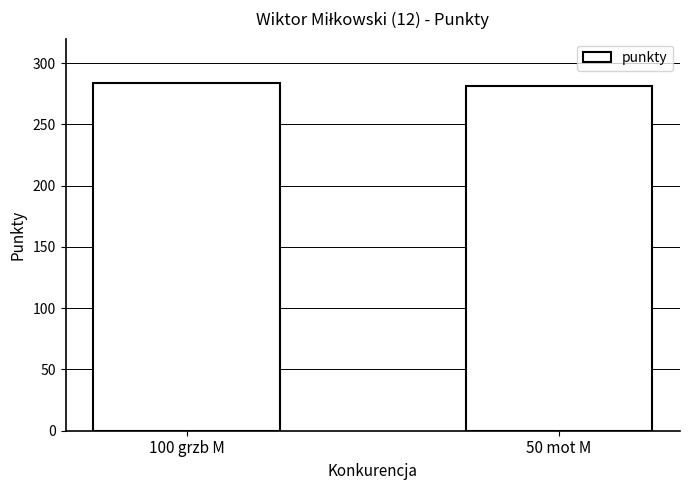

Approximately how many times larger is the value at 50 mot M compared to 100 grzb M?

1.0